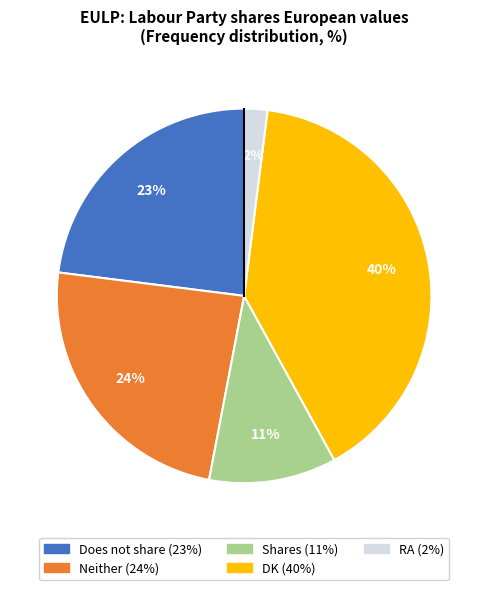

True or false: DK accounts for 32% of the total.

False